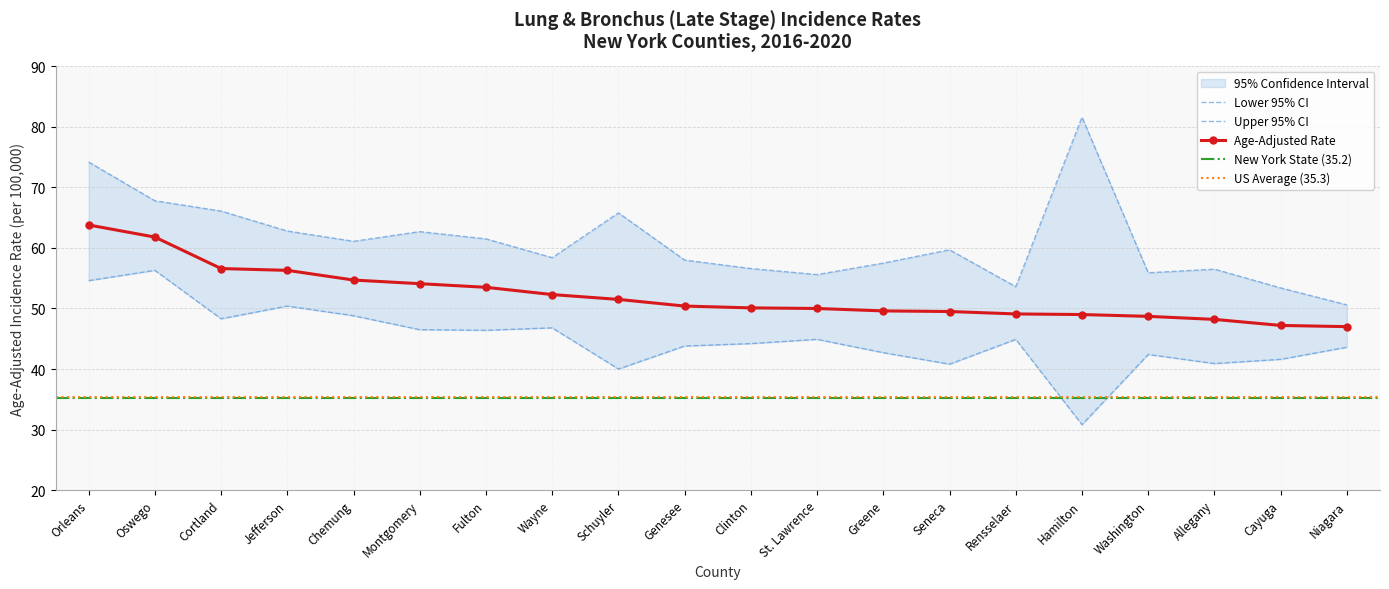

What is the difference between the second highest and second lowest values in the Age-Adjusted Rate series?

14.6